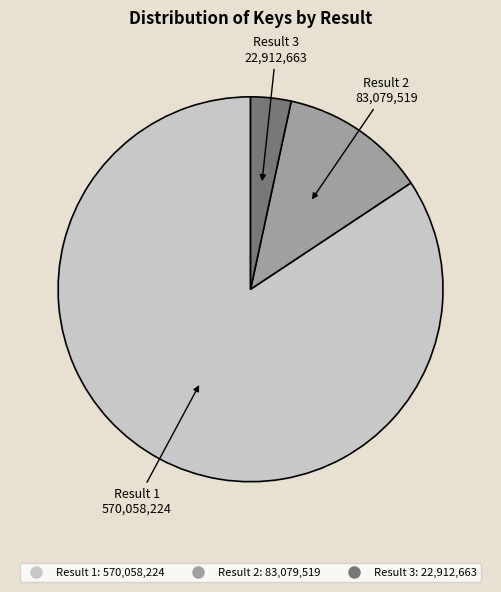

Does any single category account for the majority?

Yes